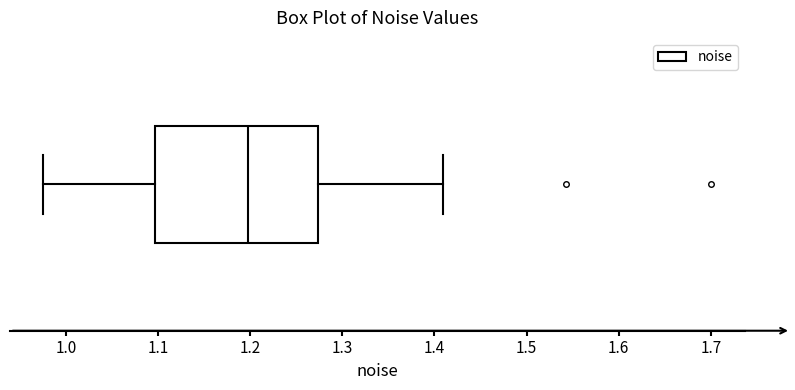

Where is the left edge of the box on the x-axis? The values are not printed on the chart, so give them approximately, as read against the axis.

1.10